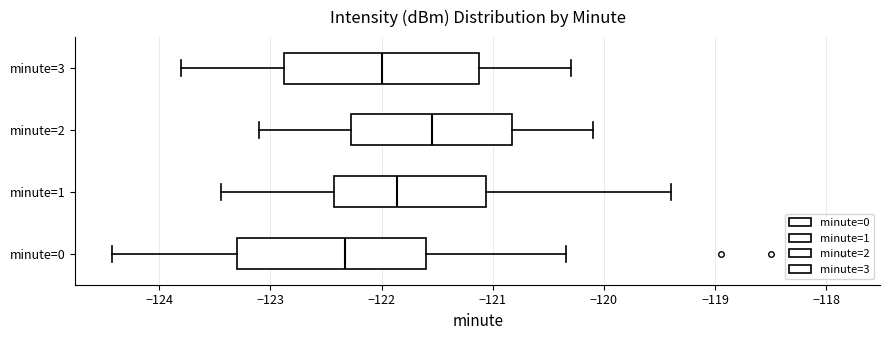

Reading bottom to top, read every box against the x-axis: the position of its median line, the range the box covers, and the ends of its whiskers. The values are not printed on the chart, so give them approximately, as read against the axis.

minute=0: median -122.3, box -123.3 to -121.6, whiskers -124.4 to -120.3
minute=1: median -121.9, box -122.4 to -121.1, whiskers -123.4 to -119.4
minute=2: median -121.5, box -122.3 to -120.8, whiskers -123.1 to -120.1
minute=3: median -122.0, box -122.9 to -121.1, whiskers -123.8 to -120.3